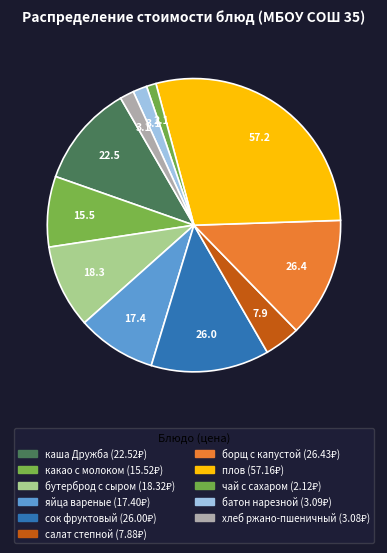

Is there any slice that represents more than half of the pie?

No